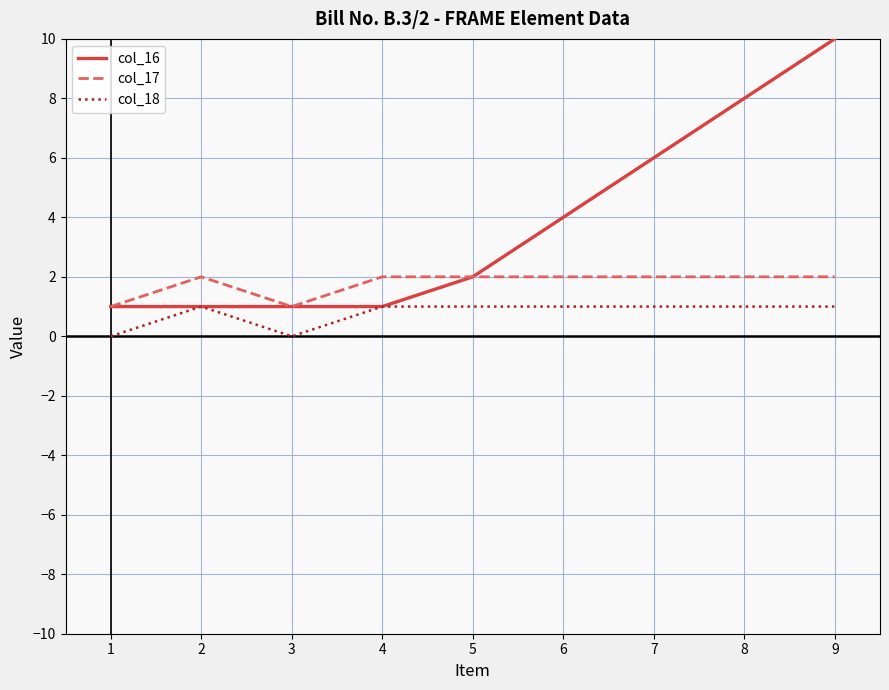

Rank the series by their average value, from highest to lowest.

col_16, col_17, col_18